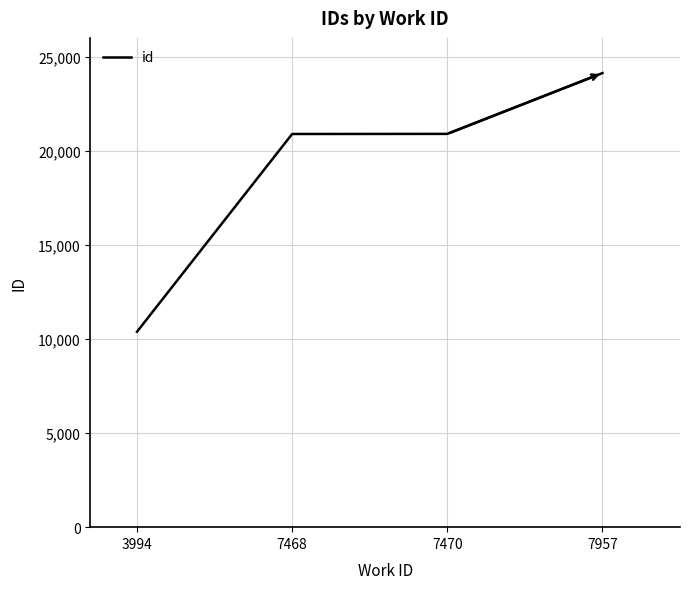

True or false: the data shows 13637 at 7468.

False